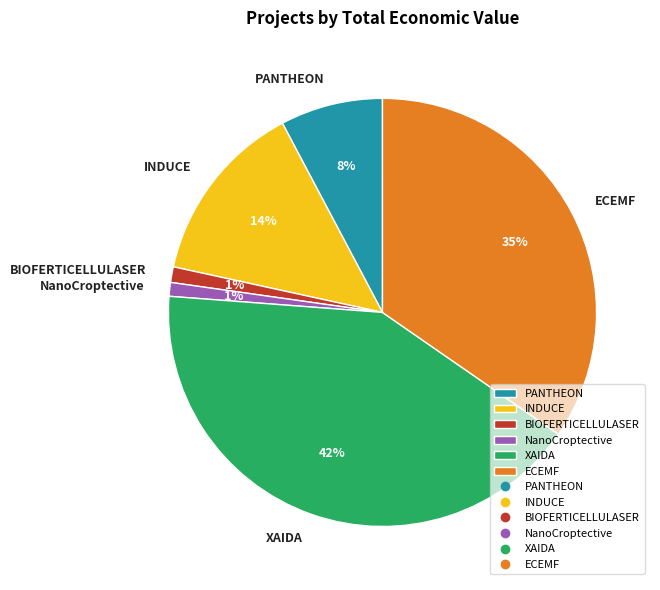

Which has a higher value, PANTHEON or INDUCE?

INDUCE